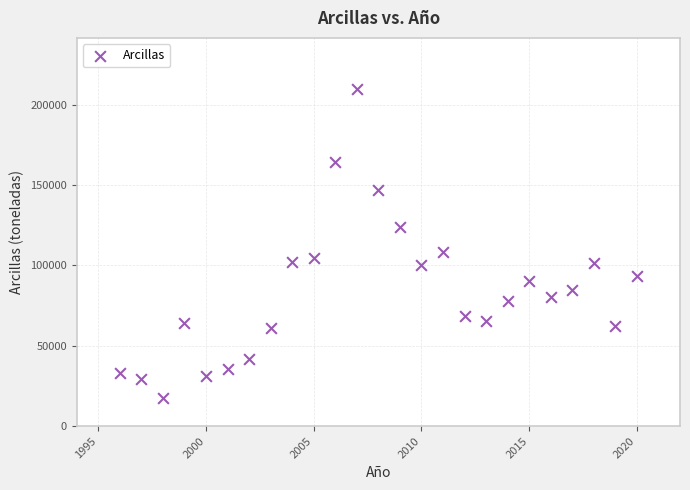

What Y value in the scatter plot is closest to 113674?

108536